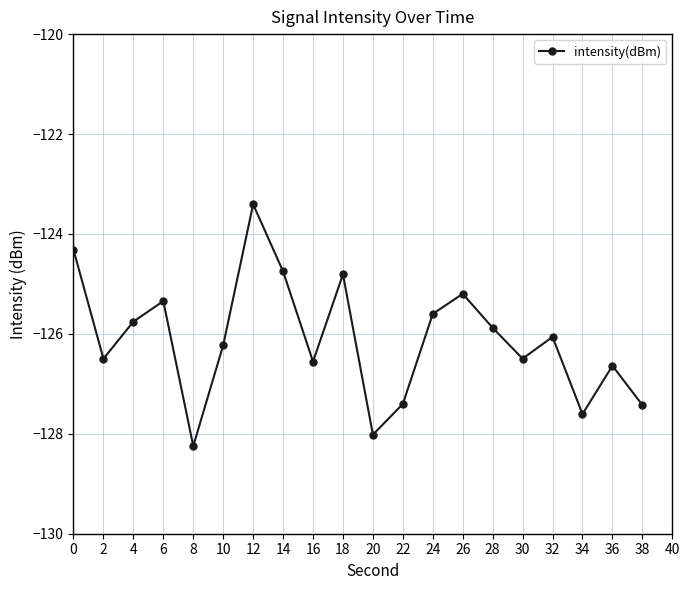

How many points are higher than both their immediate neighbors (excluding endpoints)?

6